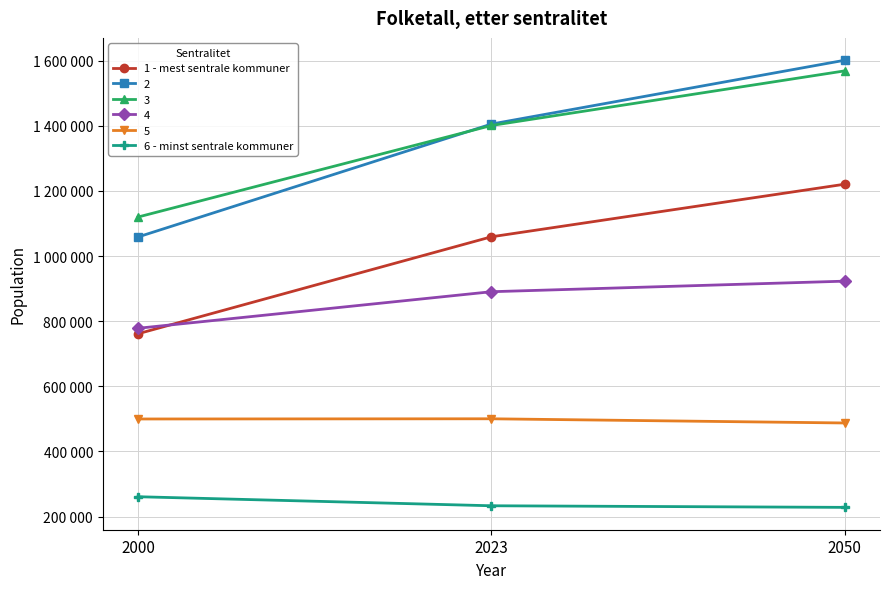

Does the chart have visible grid lines?

Yes